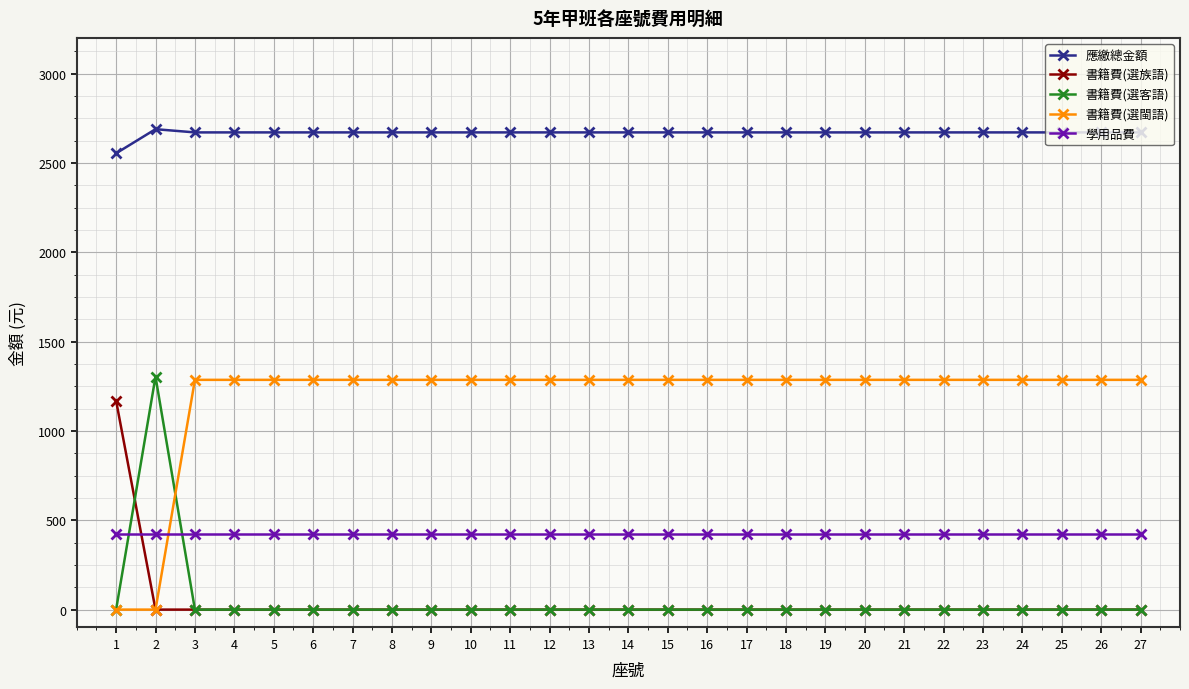

The value of 書籍費(選閩語) at 7 is 1853. True or false?

False